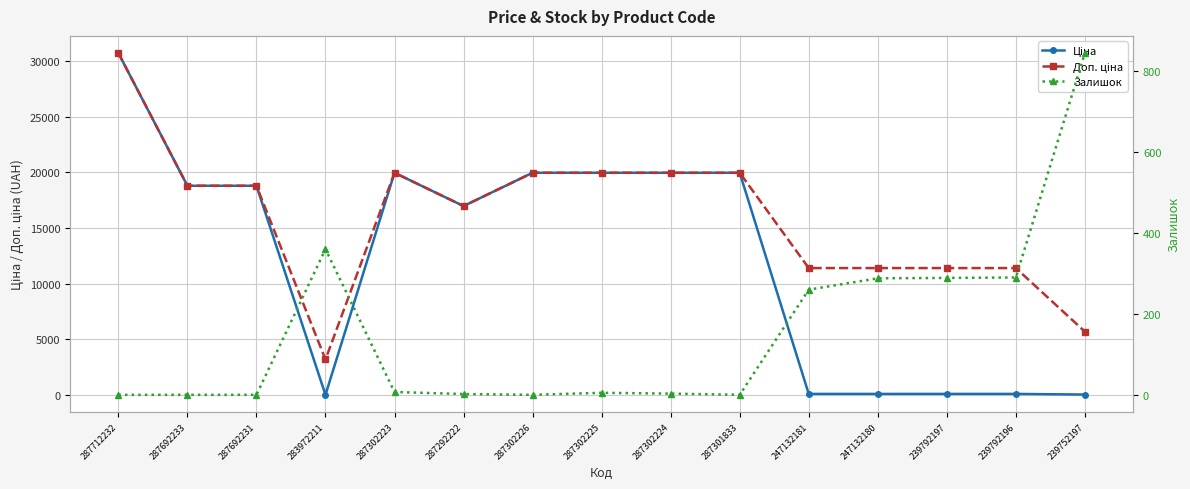

What is the label of the 15th point from the left?

239752197